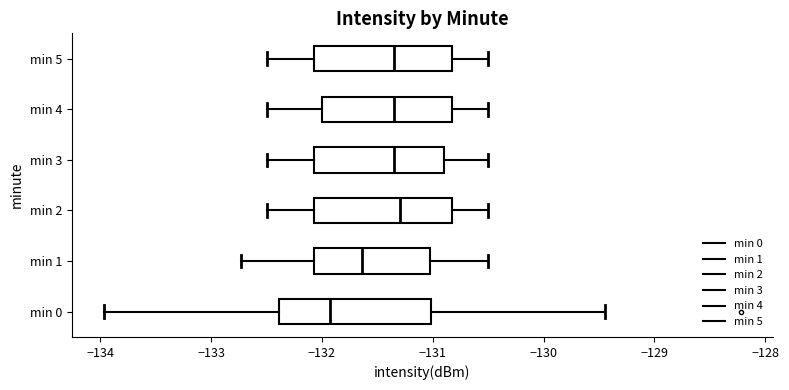

Reading bottom to top, read every box against the x-axis: the position of its median line, the range the box covers, and the ends of its whiskers. The values are not printed on the chart, so give them approximately, as read against the axis.

min 0: median -131.9, box -132.4 to -131.0, whiskers -134.0 to -129.4
min 1: median -131.6, box -132.1 to -131.0, whiskers -132.7 to -130.5
min 2: median -131.3, box -132.1 to -130.8, whiskers -132.5 to -130.5
min 3: median -131.3, box -132.1 to -130.9, whiskers -132.5 to -130.5
min 4: median -131.3, box -132.0 to -130.8, whiskers -132.5 to -130.5
min 5: median -131.3, box -132.1 to -130.8, whiskers -132.5 to -130.5